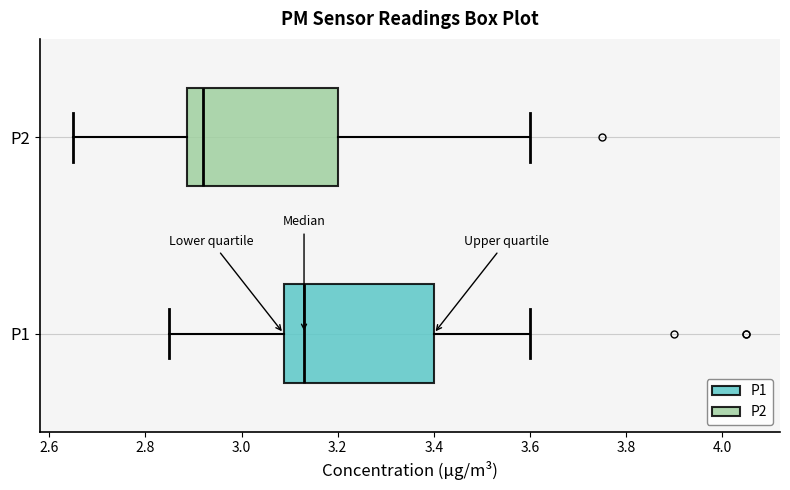

Reading bottom to top, read every box against the x-axis: the position of its median line, the range the box covers, and the ends of its whiskers. The values are not printed on the chart, so give them approximately, as read against the axis.

P1: median 3.14, box 3.08 to 3.40, whiskers 2.86 to 3.60
P2: median 2.92, box 2.88 to 3.20, whiskers 2.66 to 3.60